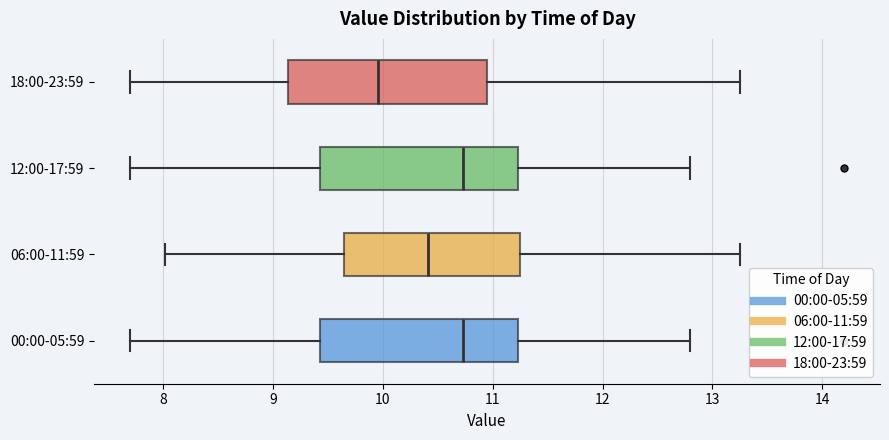

Reading bottom to top, transcribe this box plot: for each box, give where its median line is, the range the box spans, and where its two whiskers end, as read against the x-axis. The values are not printed on the chart, so give them approximately, as read against the axis.

00:00-05:59: median 10.7, box 9.4 to 11.2, whiskers 7.7 to 12.8
06:00-11:59: median 10.4, box 9.6 to 11.3, whiskers 8.0 to 13.3
12:00-17:59: median 10.7, box 9.4 to 11.2, whiskers 7.7 to 12.8
18:00-23:59: median 10.0, box 9.1 to 11.0, whiskers 7.7 to 13.3